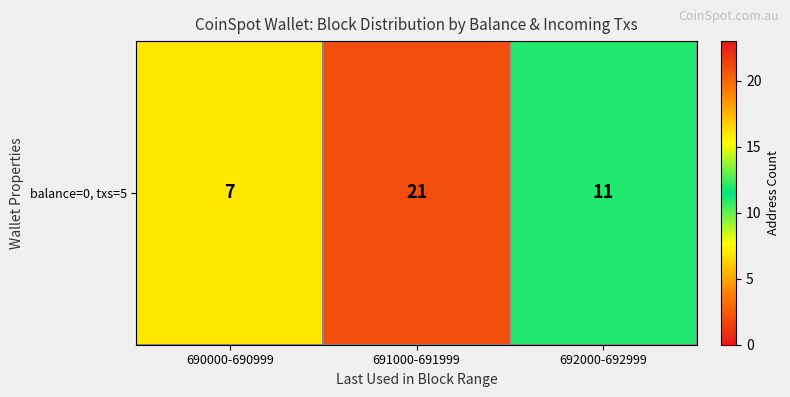

What is the sum of all values?

39